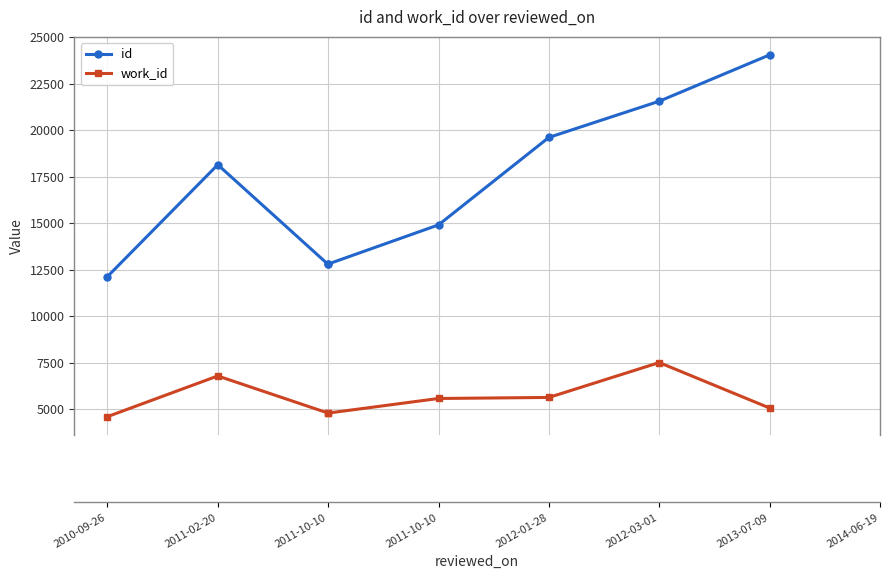

What is the minimum value shown in the chart?

4610